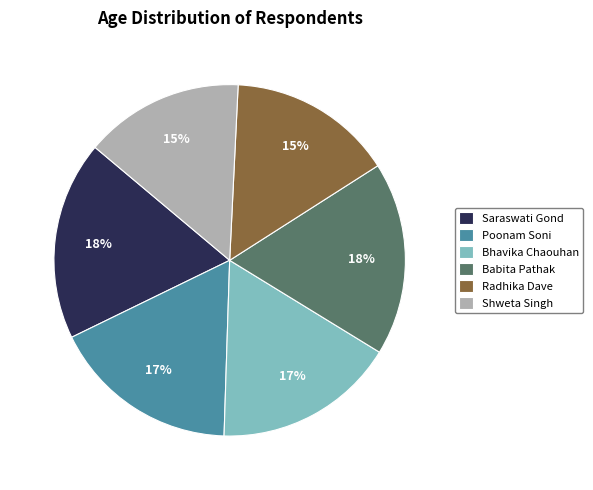

Do Saraswati Gond and Poonam Soni together represent more than half of the pie?

No